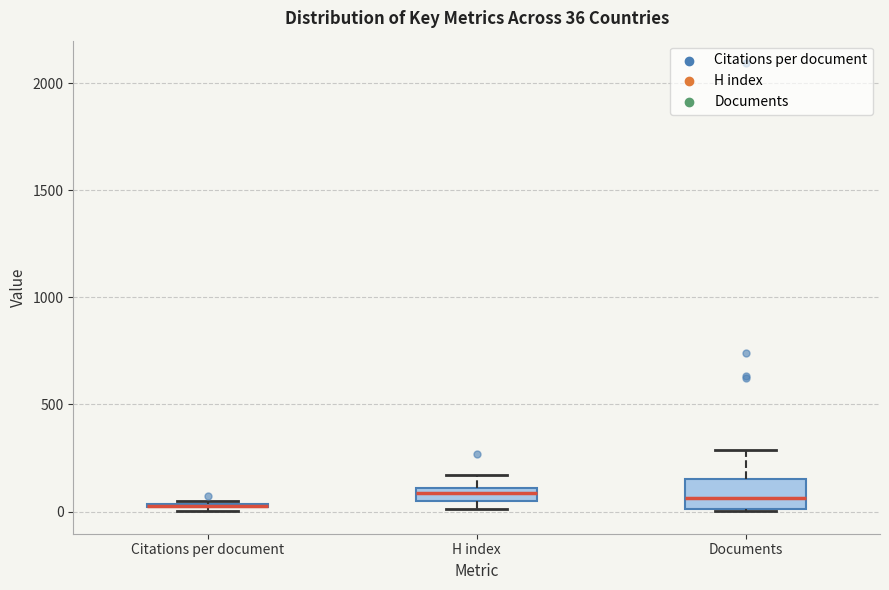

Comparing the boxes themselves (not the whiskers), which one is the tallest?

Documents